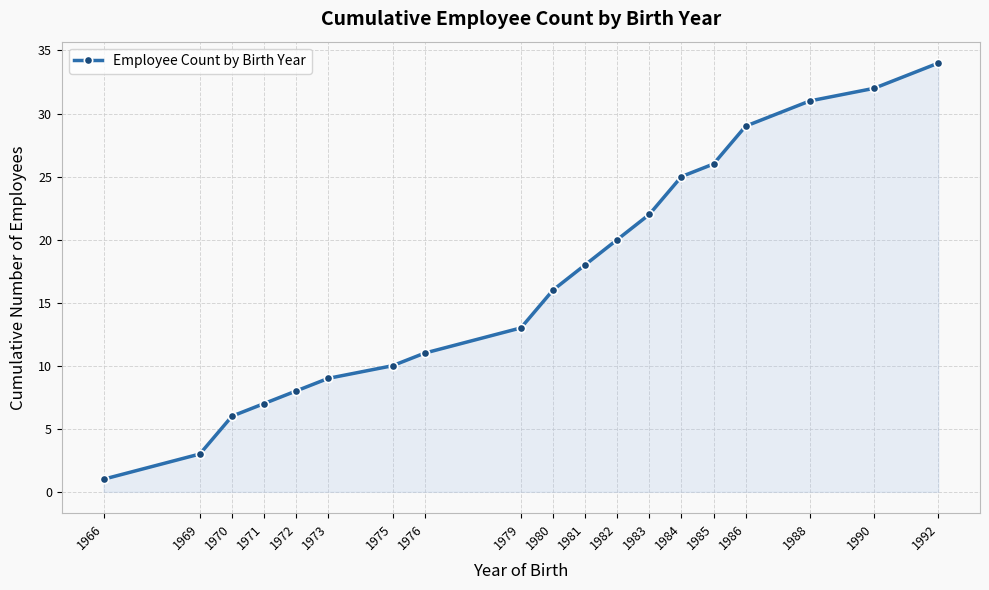

Reading left to right, what are all the values shown in this chart?

1966=1	1969=3	1970=6	1971=7	1972=8	1973=9	1975=10	1976=11	1979=13	1980=16	1981=18	1982=20	1983=22	1984=25	1985=26	1986=29	1988=31	1990=32	1992=34